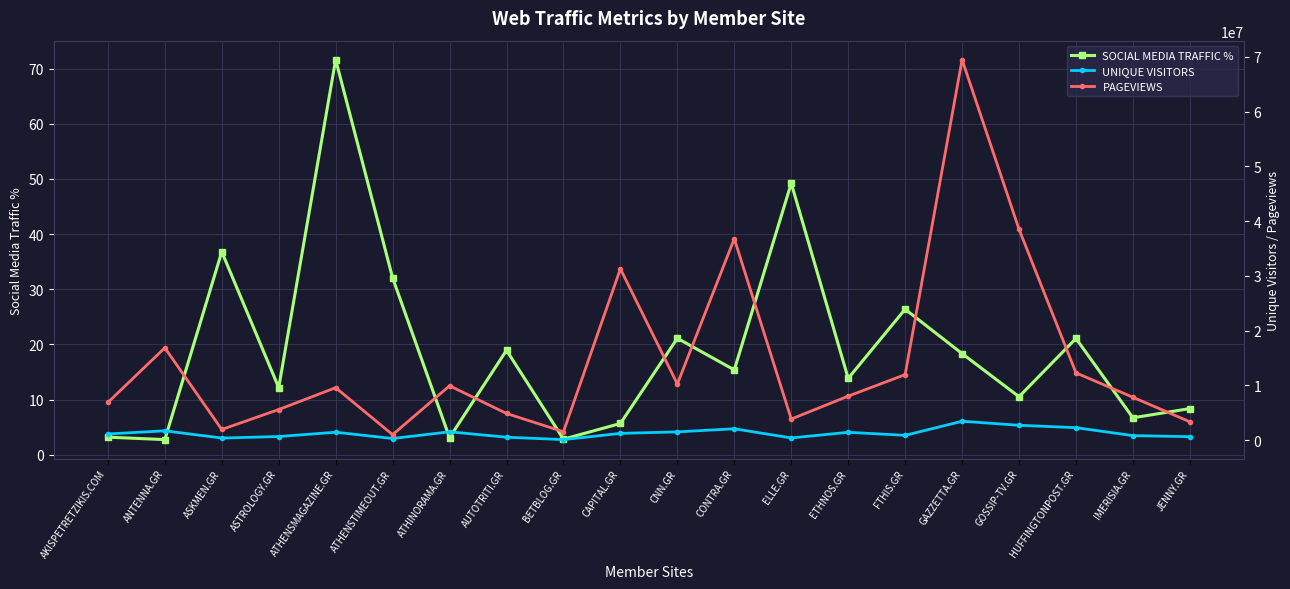

At JENNY.GR, list the series in order from smallest to largest.

SOCIAL MEDIA TRAFFIC %, UNIQUE VISITORS, PAGEVIEWS